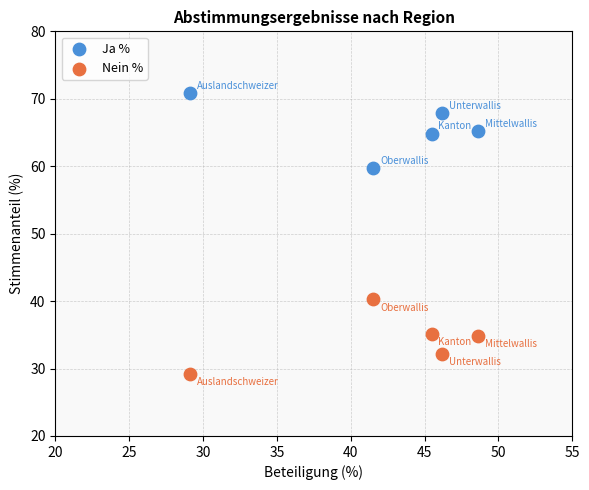

Which series contains the highest Y value?

Ja %